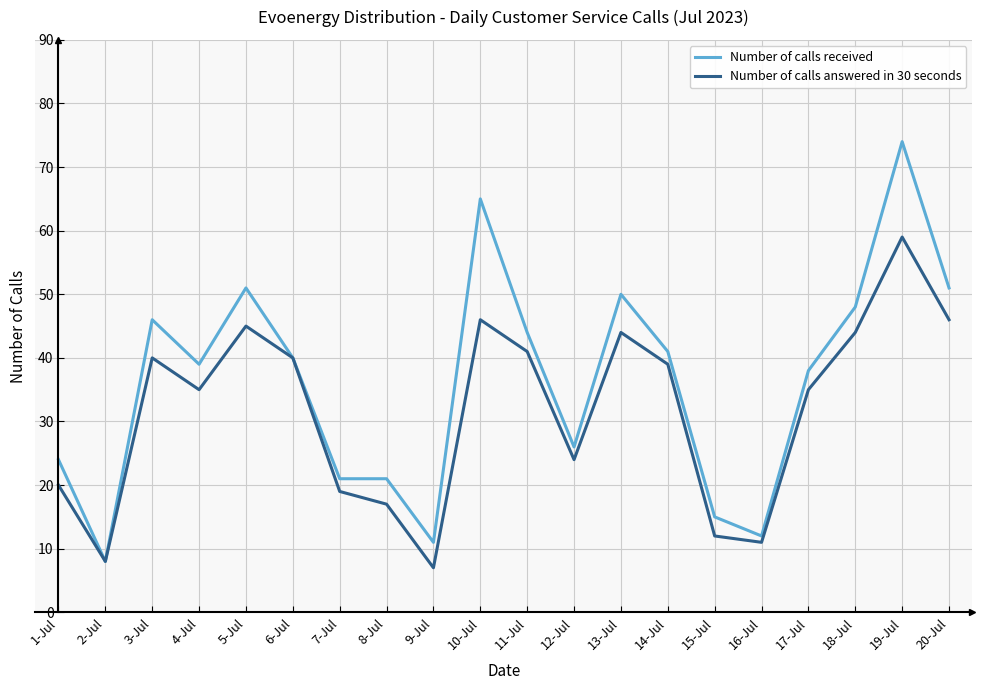

What is the spread (max minus min) of values at 20-Jul?

5